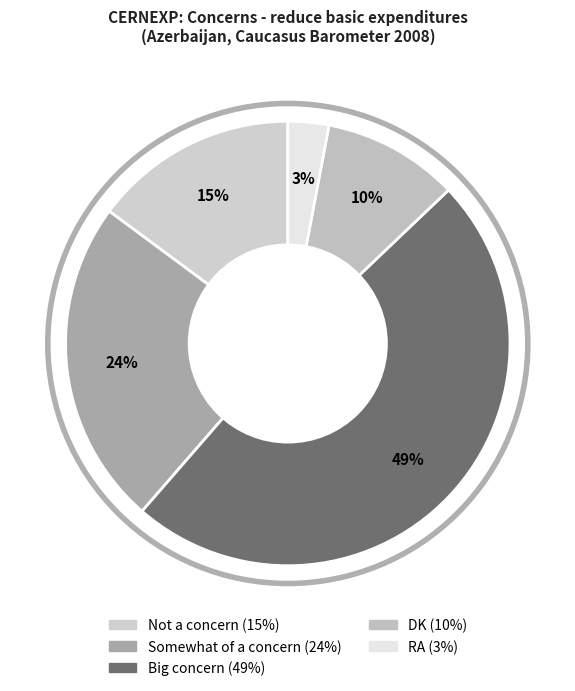

What percentage is the RA slice, to the nearest percent?

3%